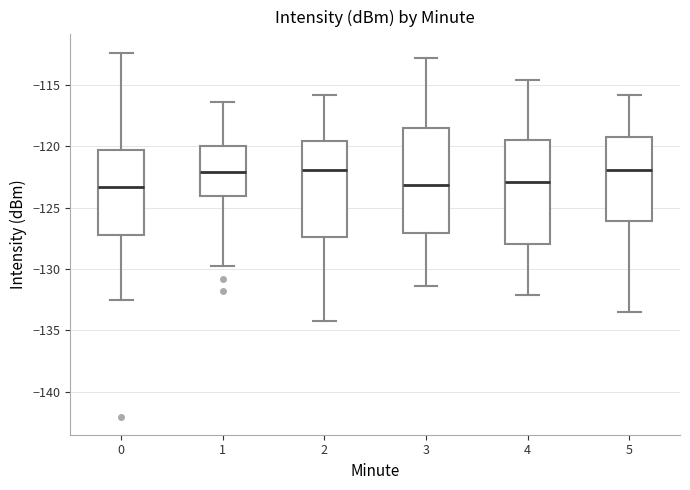

Reading left to right, transcribe this box plot: for each box, give where its median line is, the range the box spans, and where its two whiskers end, as read against the y-axis. The values are not printed on the chart, so give them approximately, as read against the axis.

0: median -123.5, box -127.0 to -120.5, whiskers -132.5 to -112.5
1: median -122.0, box -124.0 to -120.0, whiskers -130.0 to -116.5
2: median -122.0, box -127.5 to -119.5, whiskers -134.0 to -116.0
3: median -123.0, box -127.0 to -118.5, whiskers -131.5 to -113.0
4: median -123.0, box -128.0 to -119.5, whiskers -132.0 to -114.5
5: median -122.0, box -126.0 to -119.0, whiskers -133.5 to -116.0